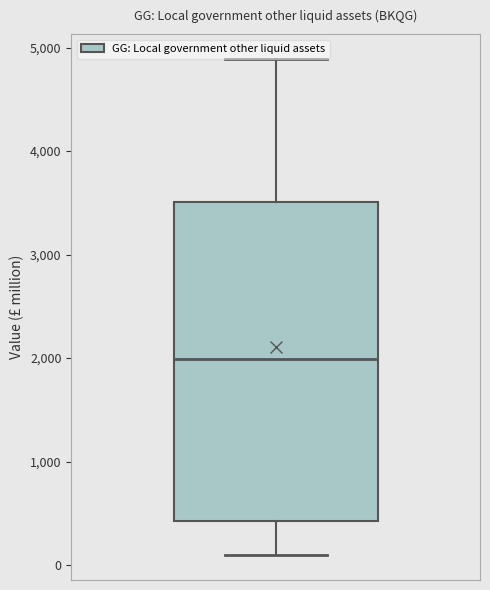

Where is the lower edge of the box on the y-axis? The values are not printed on the chart, so give them approximately, as read against the axis.

400